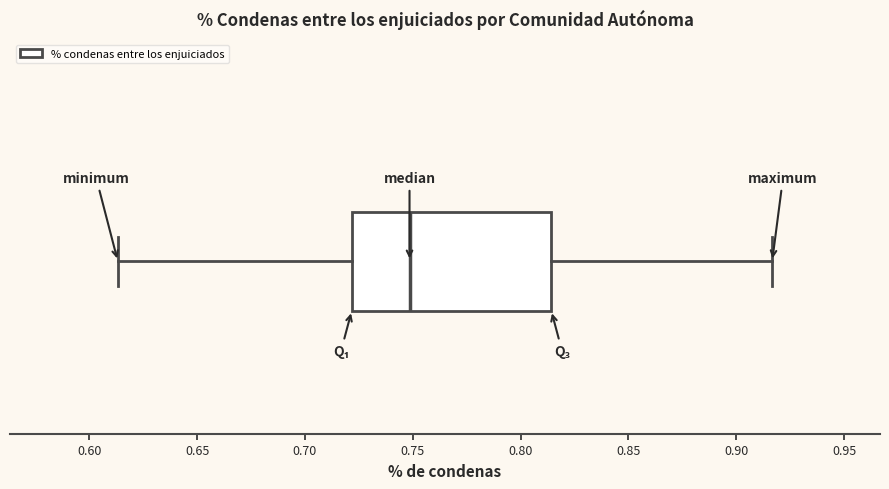

Where is the right edge of the box on the x-axis? The values are not printed on the chart, so give them approximately, as read against the axis.

0.815